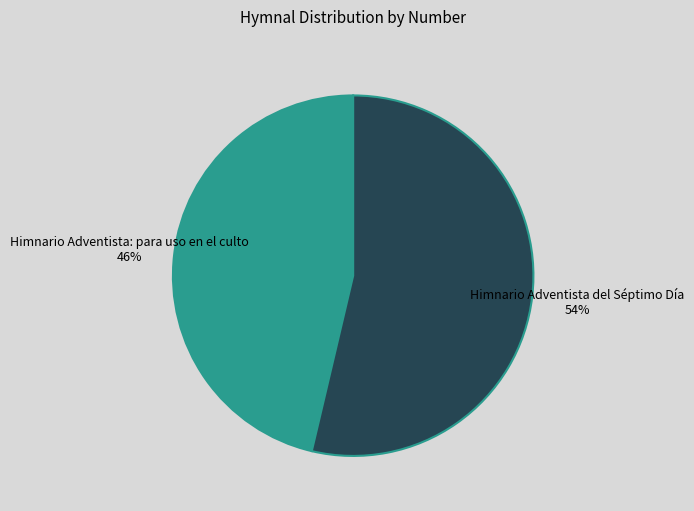

To the nearest percent, what is the combined percentage of Himnario Adventista del Séptimo Día and Himnario Adventista: para uso en el culto?

100%